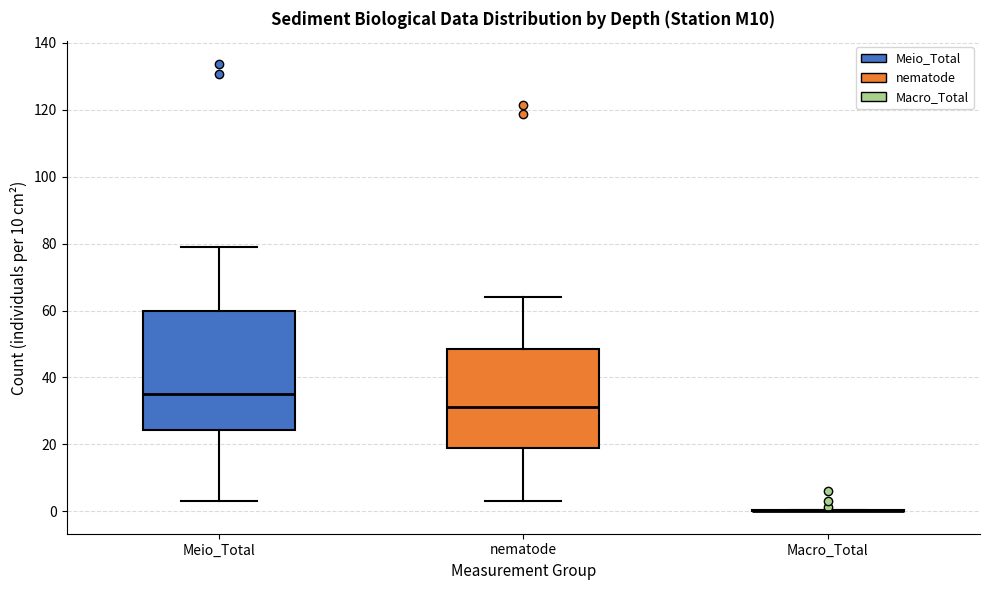

Reading left to right, read every box against the y-axis: the position of its median line, the range the box covers, and the ends of its whiskers. The values are not printed on the chart, so give them approximately, as read against the axis.

Meio_Total: median 36, box 24 to 60, whiskers 4 to 80
nematode: median 32, box 18 to 48, whiskers 4 to 64
Macro_Total: box collapsed to a line at 0, whiskers 0 to 0